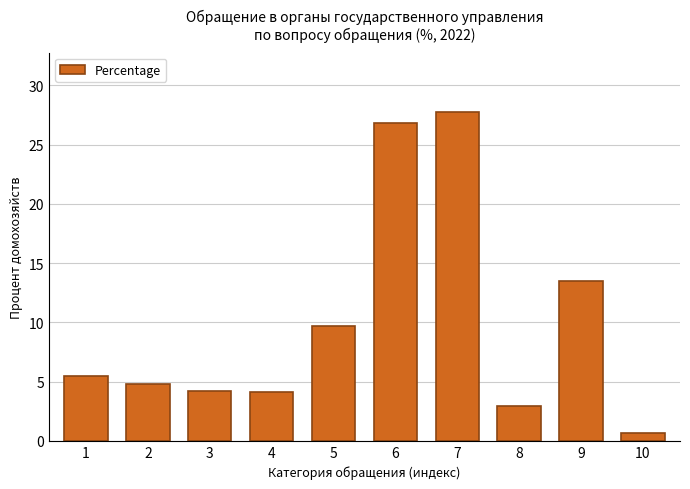

Reading left to right, what are all the values shown in this chart?

5.5	4.8	4.2	4.2	9.7	26.8	27.8	2.9	13.5	0.7